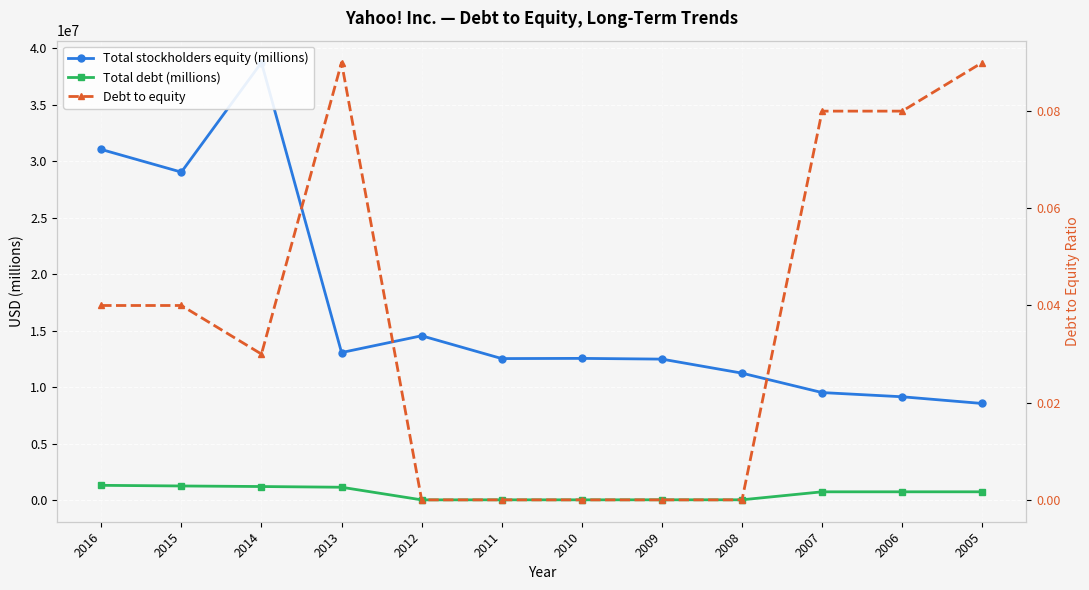

What are all the series names shown in the legend?

Total stockholders equity (millions), Total debt (millions), Debt to equity